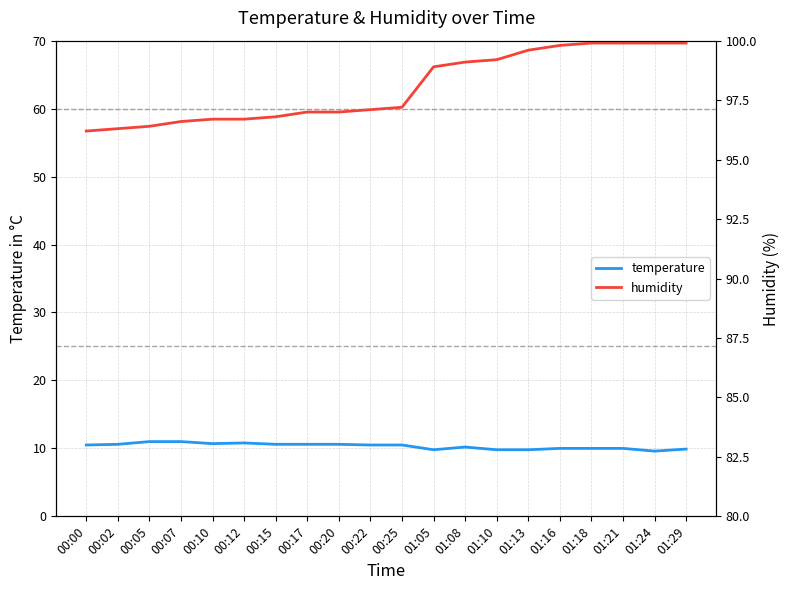

Is it true that humidity equals 99.1 at 01:08?

True